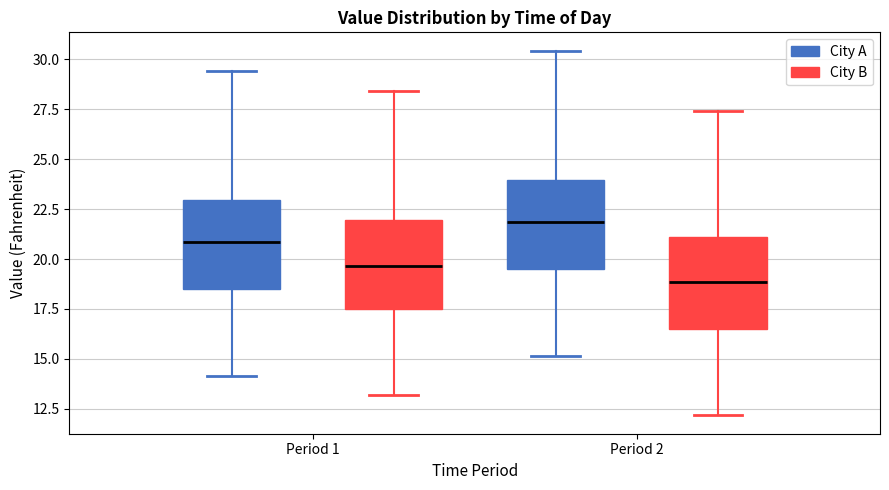

Which box has the highest median line?

Period 2 (City A)